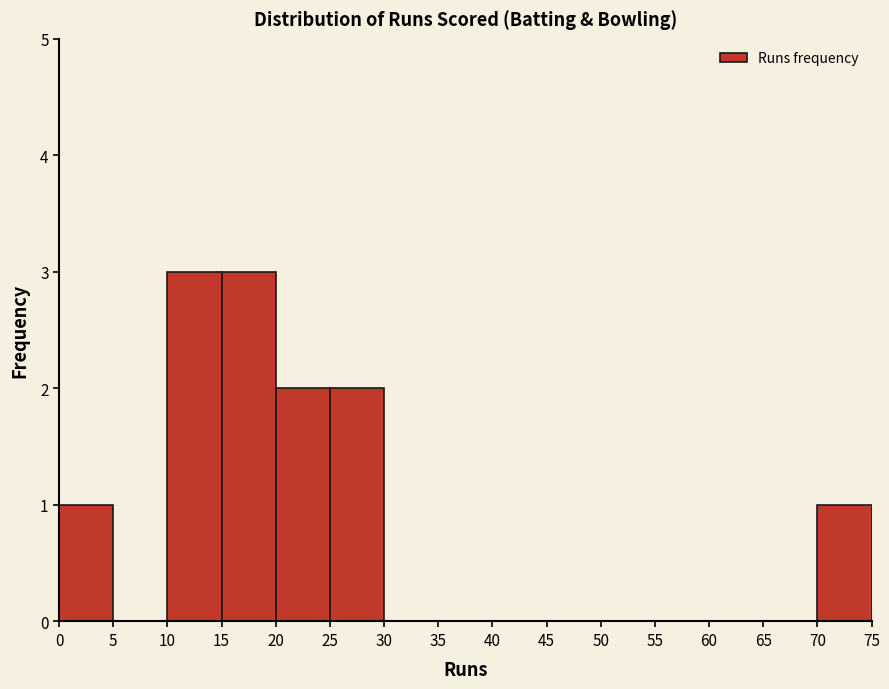

Reading left to right, transcribe this chart: for each bar, give the range it covers on the x-axis and its height. The values are not printed on the chart, so give them approximately, as read against the axis.

0 to 5: 1
5 to 10: 0
10 to 15: 3
15 to 20: 3
20 to 25: 2
25 to 30: 2
30 to 35: 0
35 to 40: 0
40 to 45: 0
45 to 50: 0
50 to 55: 0
55 to 60: 0
60 to 65: 0
65 to 70: 0
70 to 75: 1